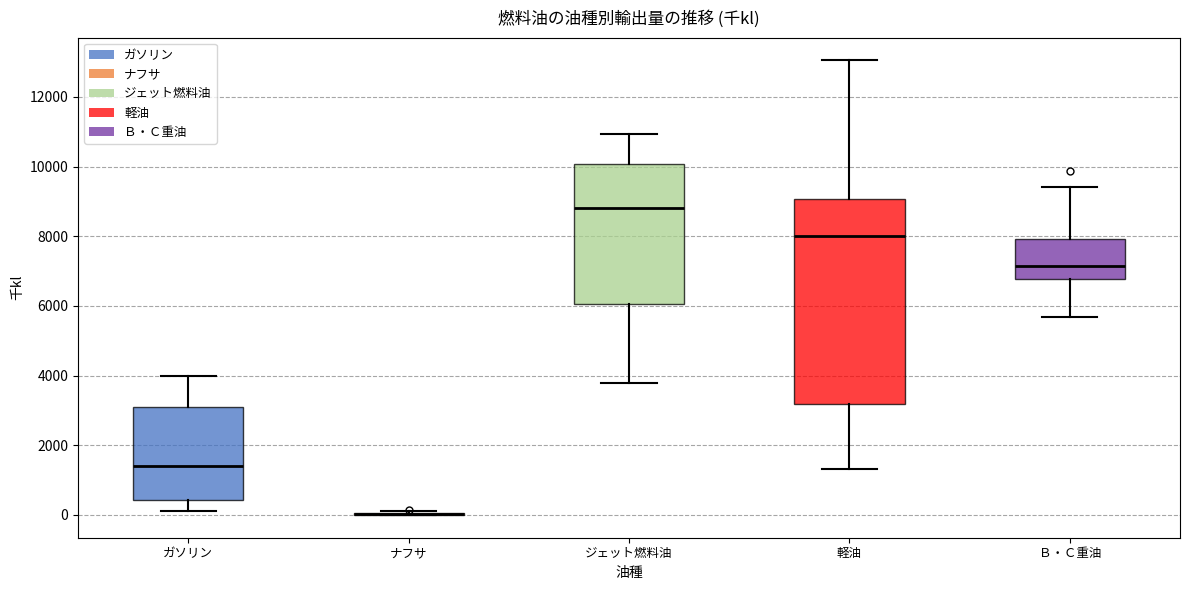

Reading left to right, transcribe this box plot: for each box, give where its median line is, the range the box spans, and where its two whiskers end, as read against the y-axis. The values are not printed on the chart, so give them approximately, as read against the axis.

ガソリン: median 1400, box 400 to 3200, whiskers 200 to 4000
ナフサ: box collapsed to a line at 0, whiskers 0 to 200
ジェット燃料油: median 8800, box 6000 to 10000, whiskers 3800 to 11000
軽油: median 8000, box 3200 to 9000, whiskers 1400 to 13000
Ｂ・Ｃ重油: median 7200, box 6800 to 8000, whiskers 5600 to 9400